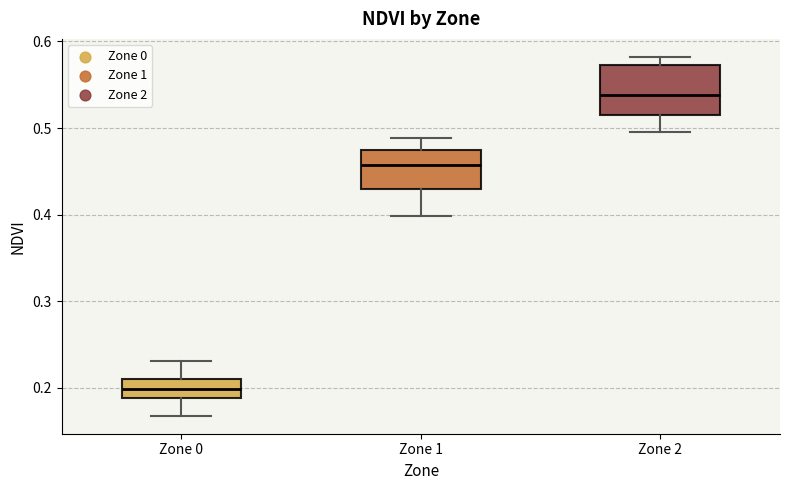

Where does the lower whisker of the box for Zone 0 end on the y-axis? The values are not printed on the chart, so give them approximately, as read against the axis.

0.17